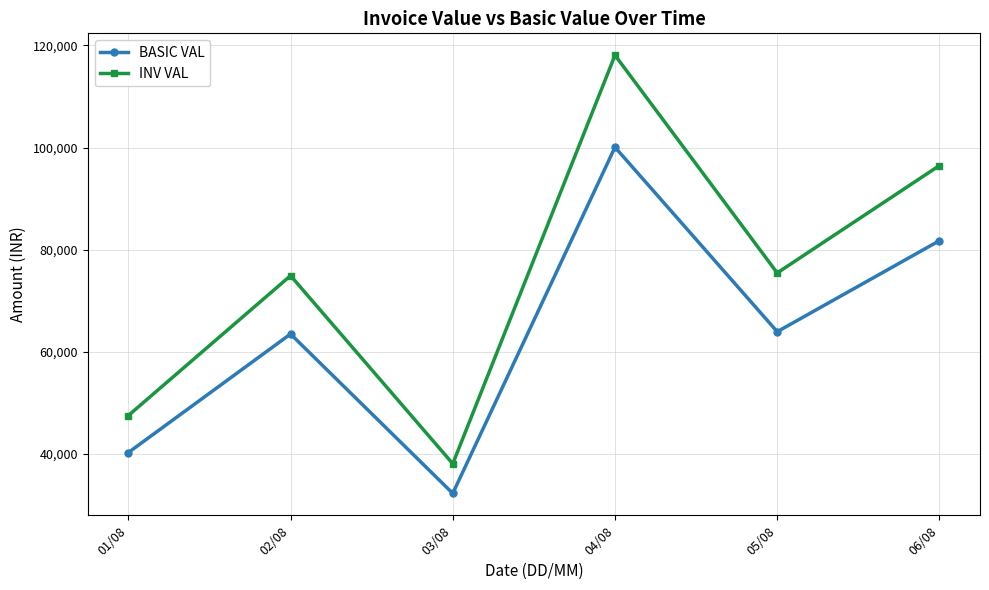

What is the difference between the second highest and second lowest values in the BASIC VAL series?

41492.5